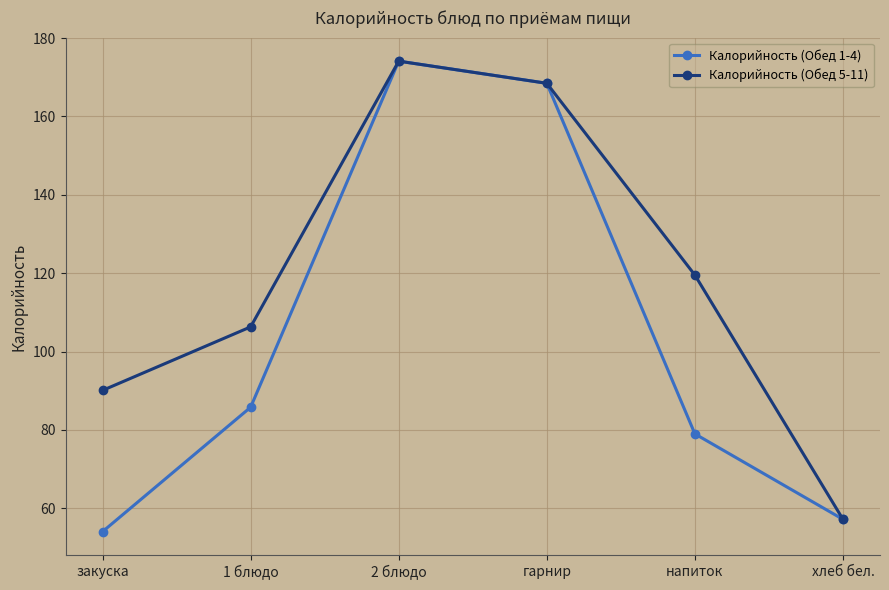

What is the maximum value for Калорийность (Обед 5-11)?

174.1